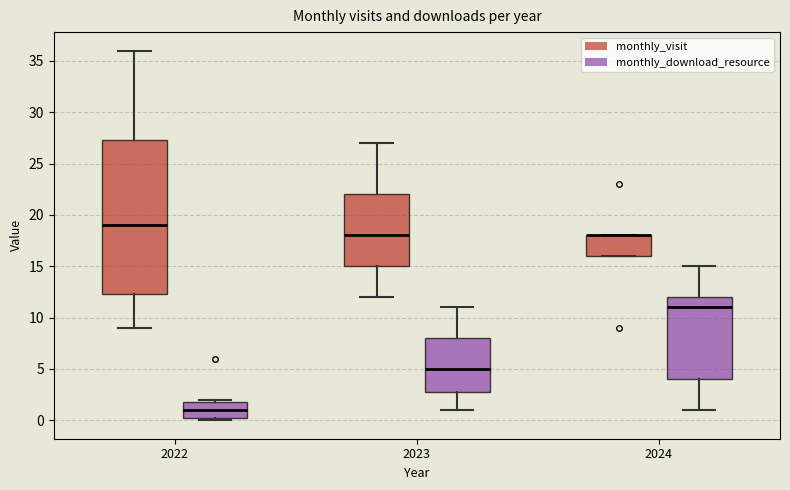

Reading left to right, transcribe this box plot: for each box, give where its median line is, the range the box spans, and where its two whiskers end, as read against the y-axis. The values are not printed on the chart, so give them approximately, as read against the axis.

2022 (monthly_visit): median 19.0, box 12.5 to 27.5, whiskers 9.0 to 36.0
2022 (monthly_download_resource): median 1.0, box 0.5 to 2.0, whiskers 0.0 to 2.0 (just above the box's upper edge)
2023 (monthly_visit): median 18.0, box 15.0 to 22.0, whiskers 12.0 to 27.0
2023 (monthly_download_resource): median 5.0, box 3.0 to 8.0, whiskers 1.0 to 11.0
2024 (monthly_visit): median 18.0 (drawn on the box's upper edge), box 16.0 to 18.0, whiskers 16.0 to 18.0
2024 (monthly_download_resource): median 11.0, box 4.0 to 12.0, whiskers 1.0 to 15.0